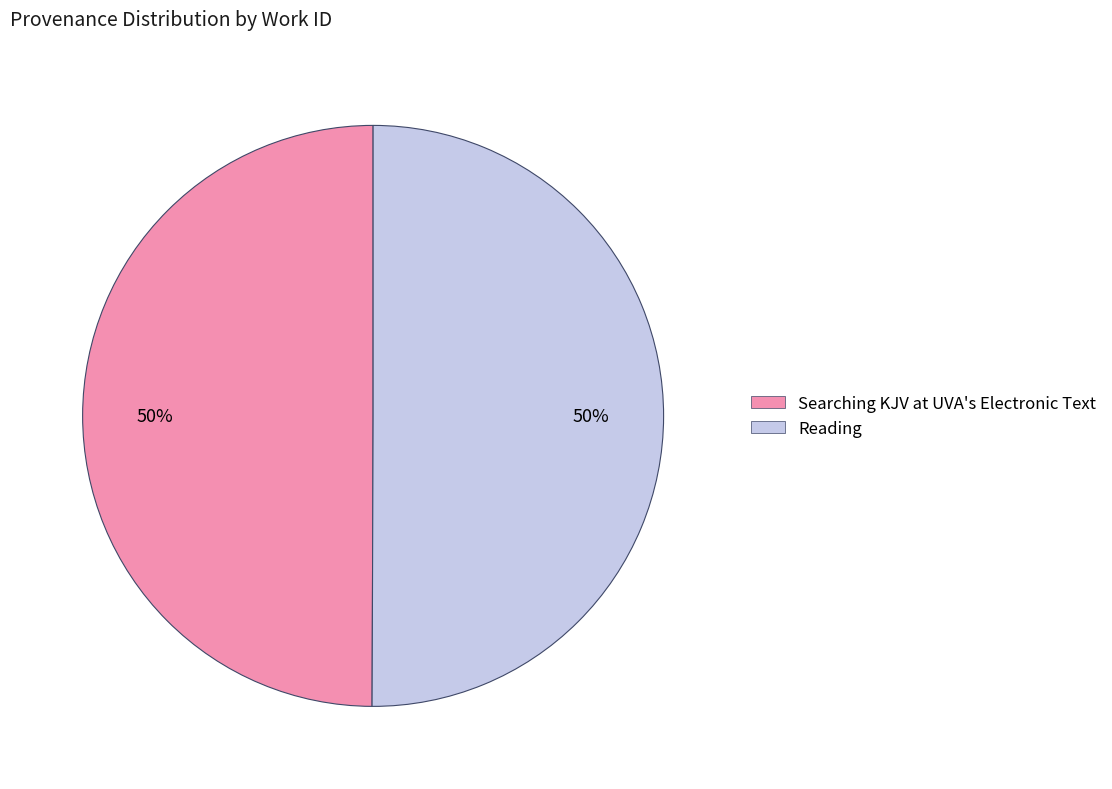

True or false: Searching KJV at UVA's Electronic Text accounts for 43% of the total.

False